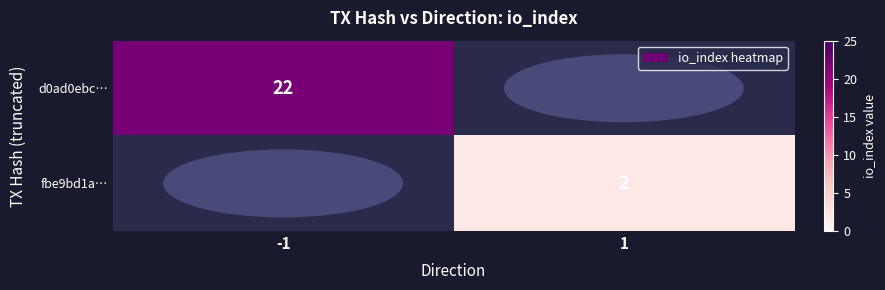

Is it true that d0ad0ebc… equals 32 at -1?

False